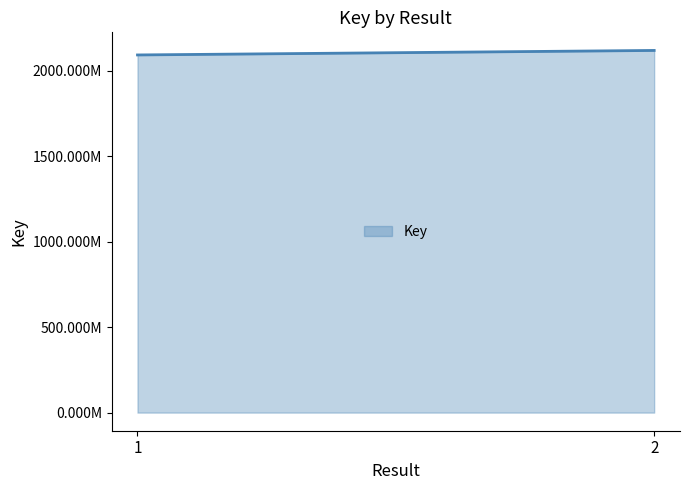

List the labels in order of value, largest first.

2, 1